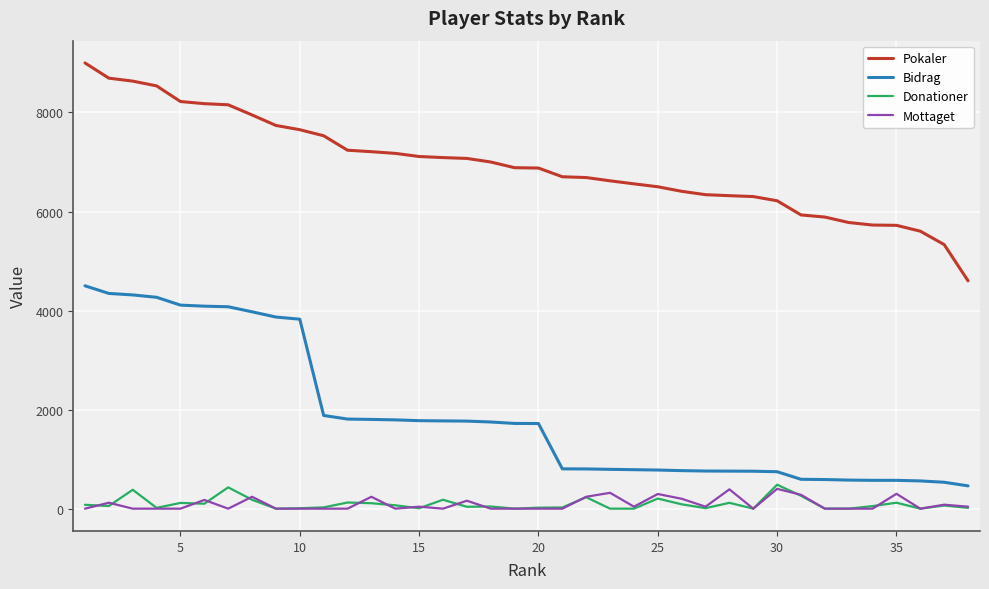

Which series has the largest total across all categories?

Pokaler